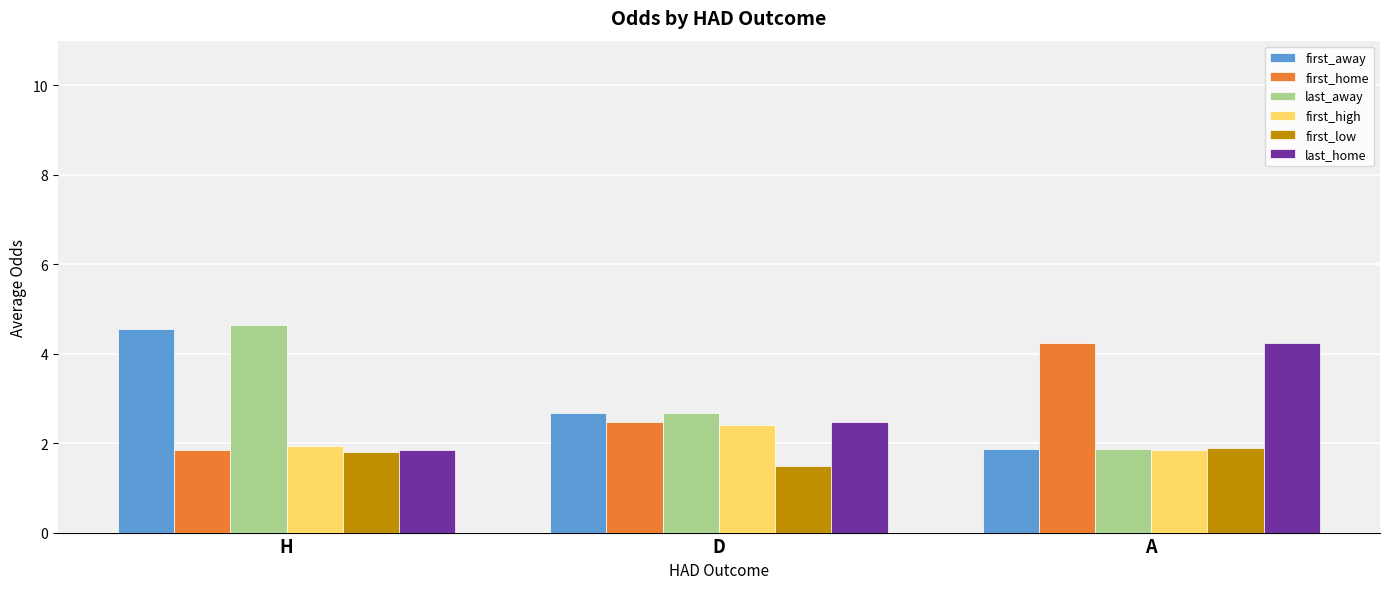

What is the difference between the first_home values at H and A?

2.4